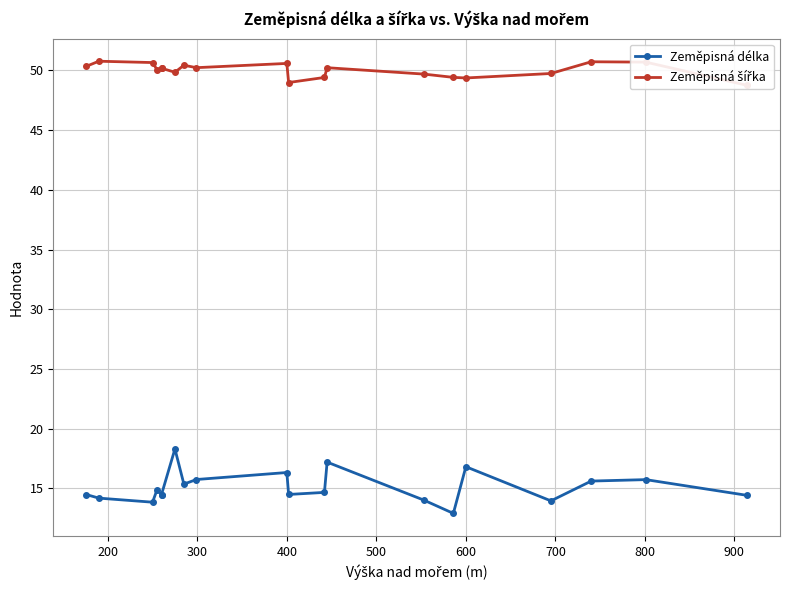

What is the difference between the maximum and minimum values in the Zeměpisná šířka series?

2.0